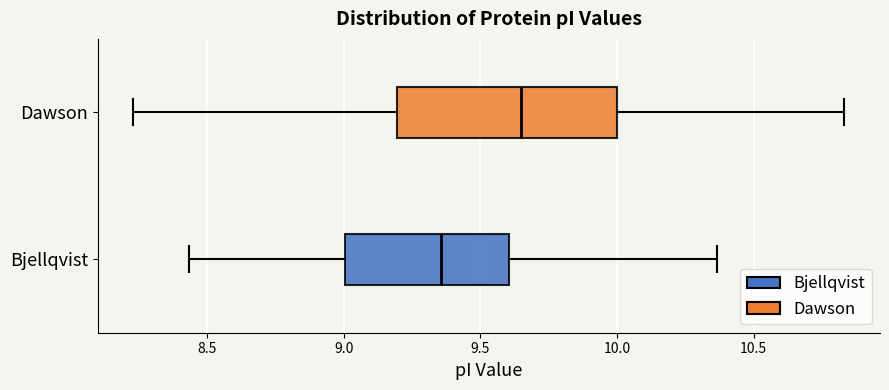

Where does the left whisker of the box for Bjellqvist end on the x-axis? The values are not printed on the chart, so give them approximately, as read against the axis.

8.45